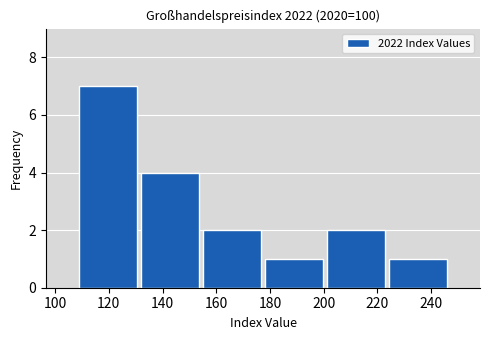

Reading left to right, list every bar in this chart as the range it spans on the x-axis followed by its height. Neither the bar edges nor the heights are printed on the chart, so give them approximately, as read against the axes.

108 to 132: 7
132 to 154: 4
154 to 178: 2
178 to 200: 1
200 to 224: 2
224 to 246: 1